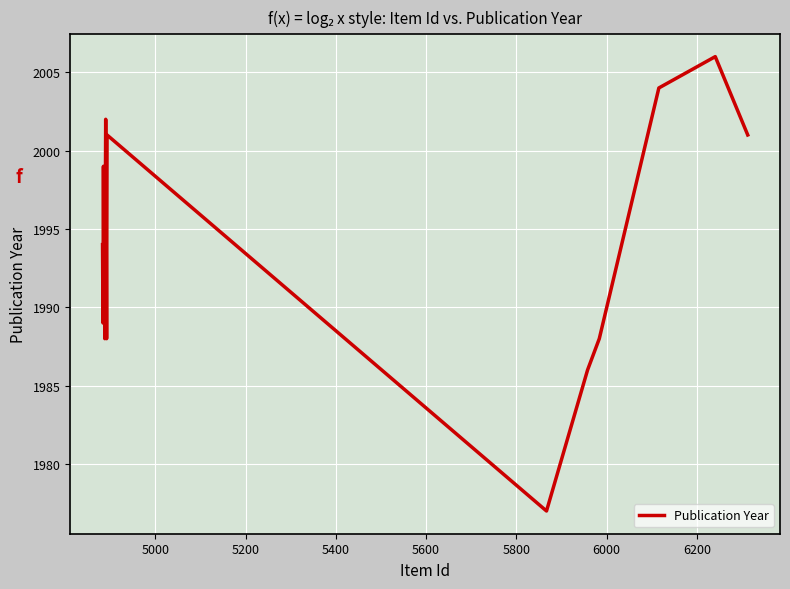

What is the smallest value displayed?

1977